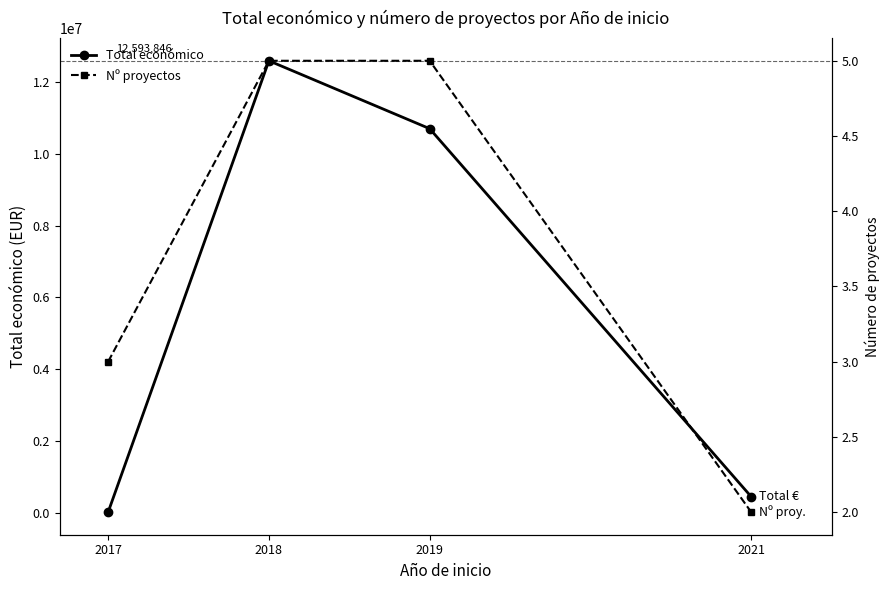

True or false: Total económico has more than 1 points higher than both neighbors.

False